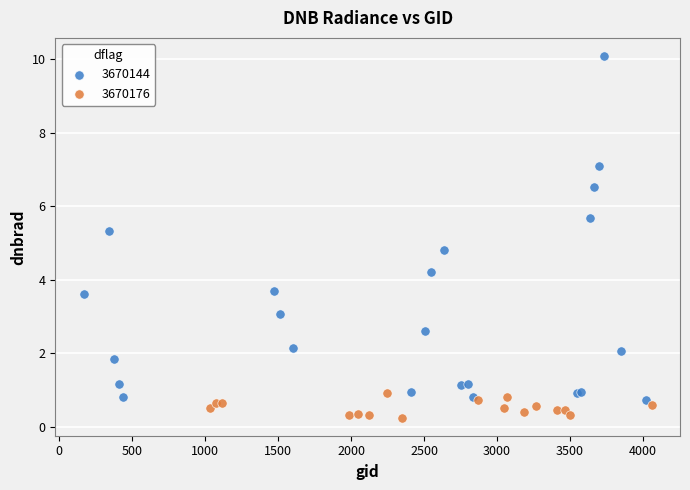

Which series reaches the maximum Y coordinate?

3670144